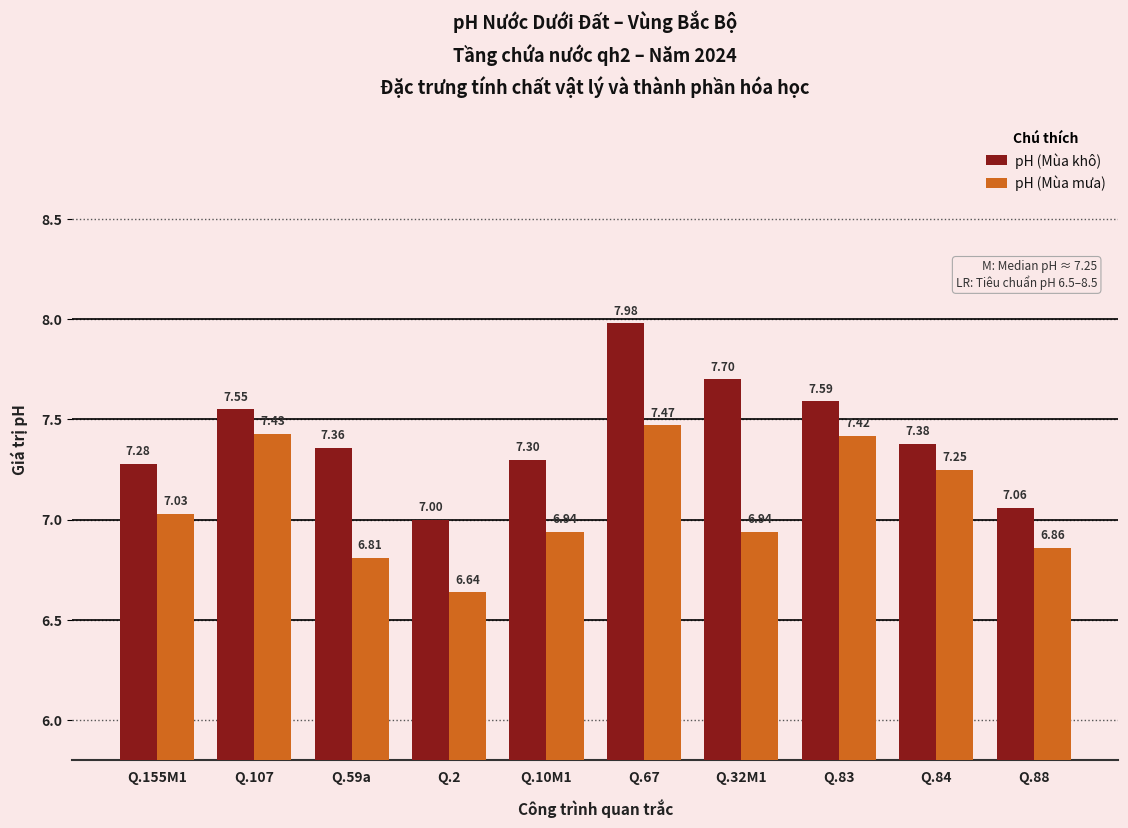

What is the sum of all pH (Mùa mưa) values?

70.8